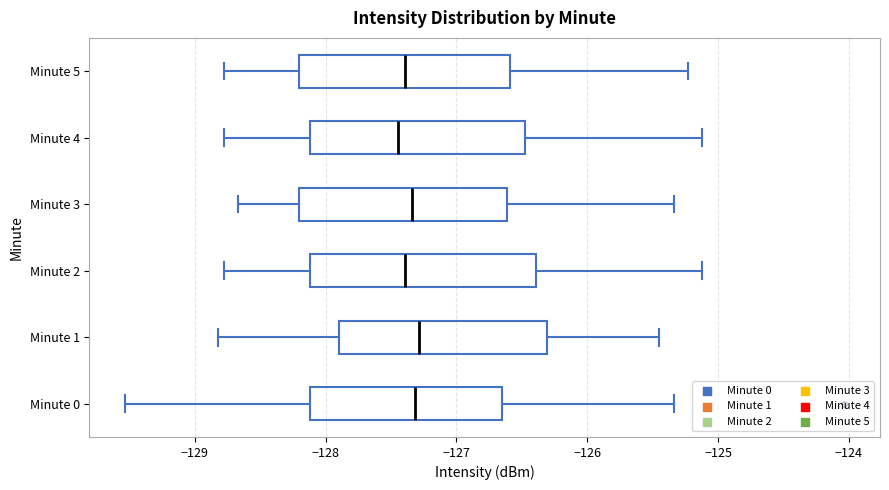

Reading bottom to top, read every box against the x-axis: the position of its median line, the range the box covers, and the ends of its whiskers. The values are not printed on the chart, so give them approximately, as read against the axis.

Minute 0: median -127.3, box -128.1 to -126.7, whiskers -129.5 to -125.3
Minute 1: median -127.3, box -127.9 to -126.3, whiskers -128.8 to -125.4
Minute 2: median -127.4, box -128.1 to -126.4, whiskers -128.8 to -125.1
Minute 3: median -127.3, box -128.2 to -126.6, whiskers -128.7 to -125.3
Minute 4: median -127.4, box -128.1 to -126.5, whiskers -128.8 to -125.1
Minute 5: median -127.4, box -128.2 to -126.6, whiskers -128.8 to -125.2